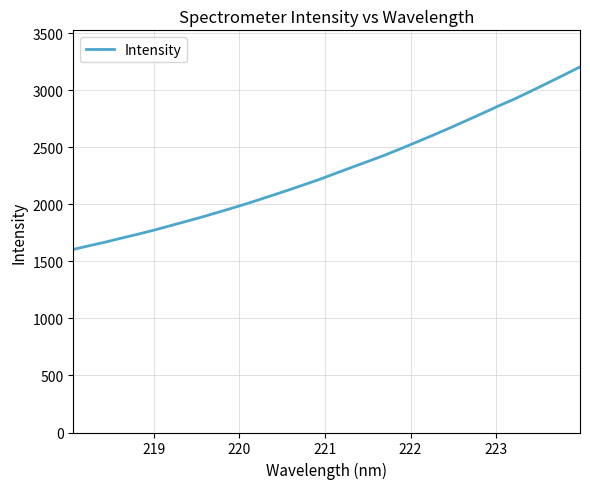

What is the minimum value shown in the chart?

1605.8